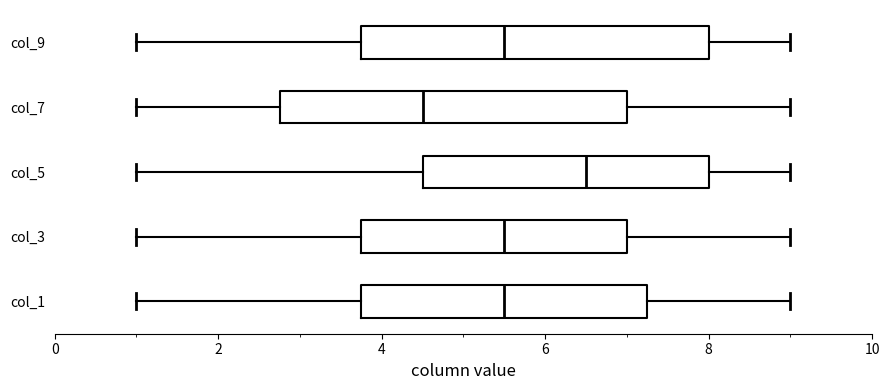

Which box has the furthest to the left median line?

col_7